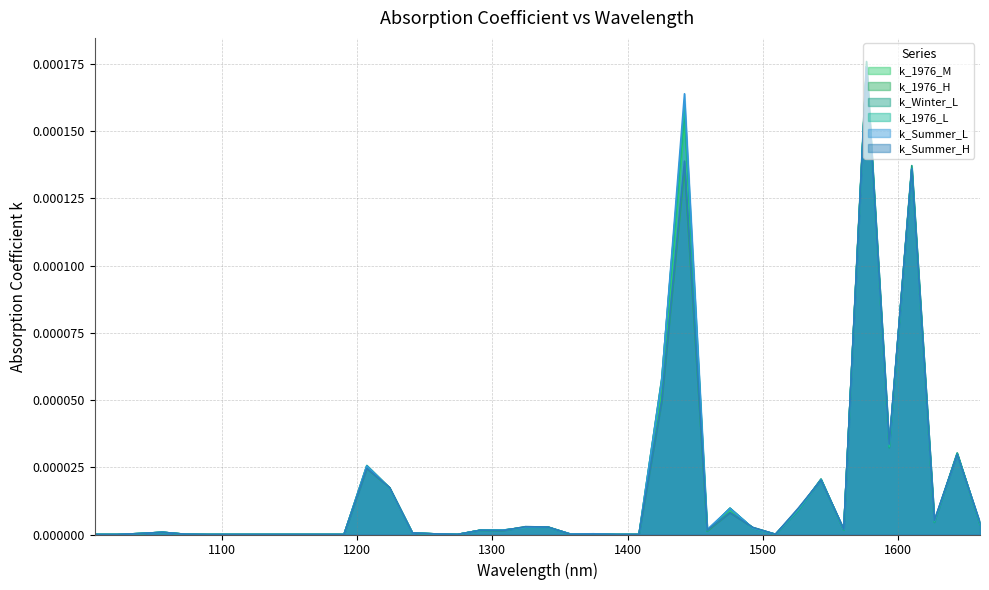

Which series has the widest spread of values?

k_Winter_L